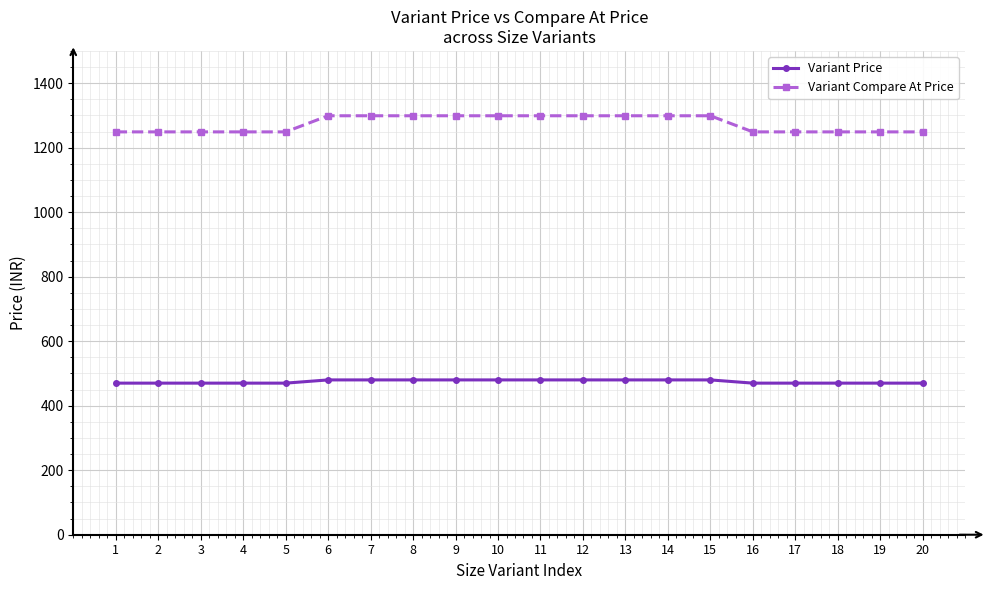

True or false: Variant Compare At Price and Variant Price intersect in this chart.

False